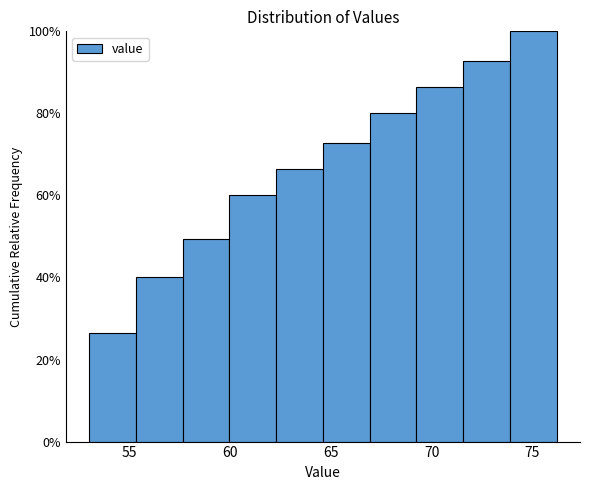

Reading left to right, transcribe this chart: for each bar, give the range it covers on the x-axis and its height. Neither the bar edges nor the heights are printed on the chart, so give them approximately, as read against the axes.

53.0 to 55.5: 26
55.5 to 57.5: 40
57.5 to 60.0: 50
60.0 to 62.5: 60
62.5 to 64.5: 66
64.5 to 67.0: 72
67.0 to 69.0: 80
69.0 to 71.5: 86
71.5 to 74.0: 92
74.0 to 76.0: 100